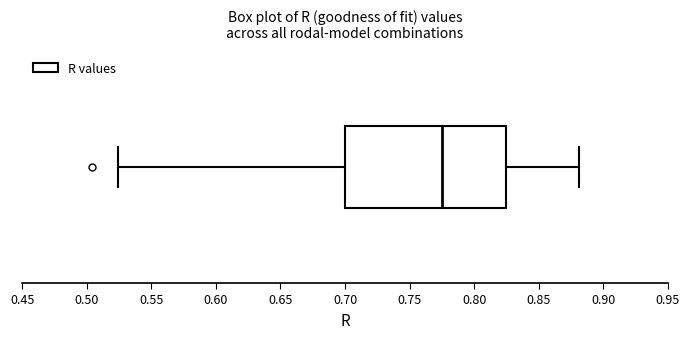

Transcribe this box plot: give where the median line is, the range the box spans, and where the two whiskers end, as read against the x-axis. The values are not printed on the chart, so give them approximately, as read against the axis.

median 0.775, box 0.700 to 0.825, whiskers 0.525 to 0.880